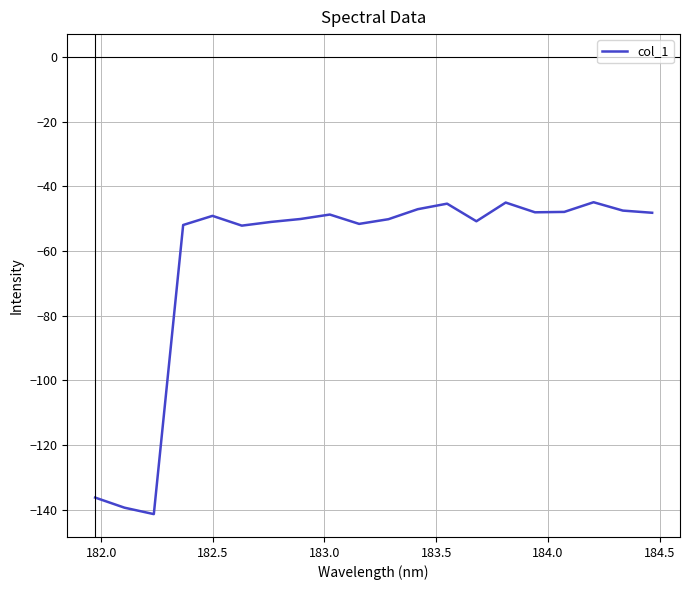

What is the smallest value displayed?

-141.4